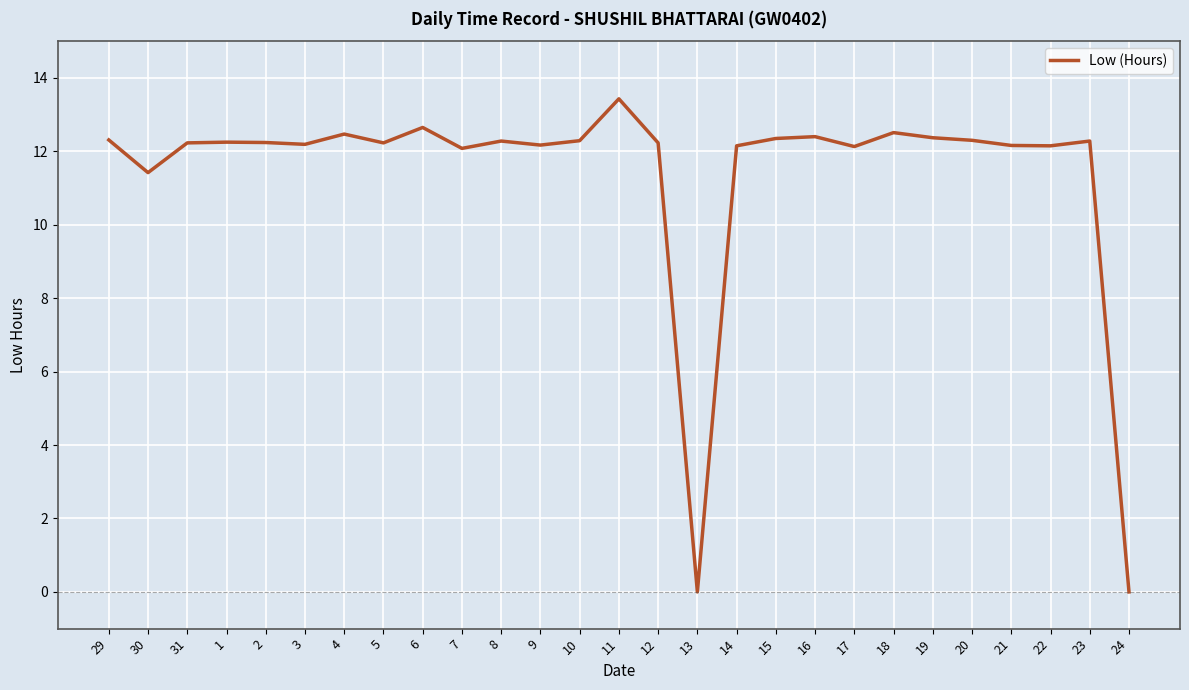

How many lines are shown in the chart?

1